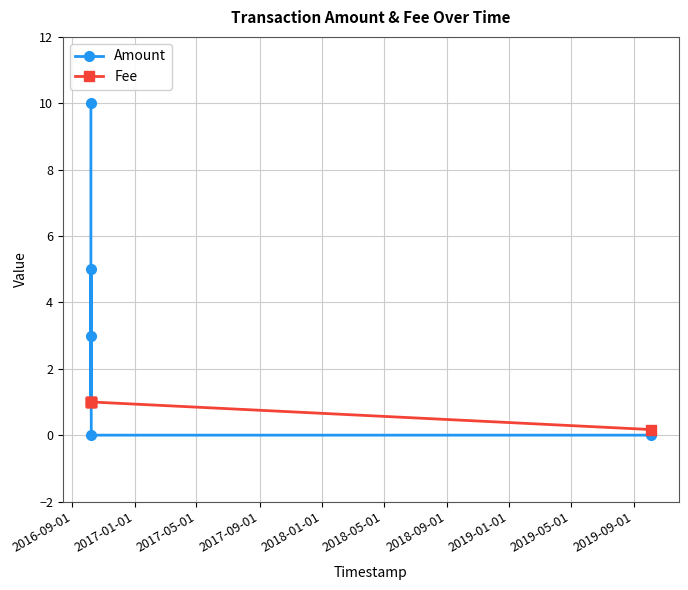

Which label corresponds to the largest value in the chart?

2016-09-01